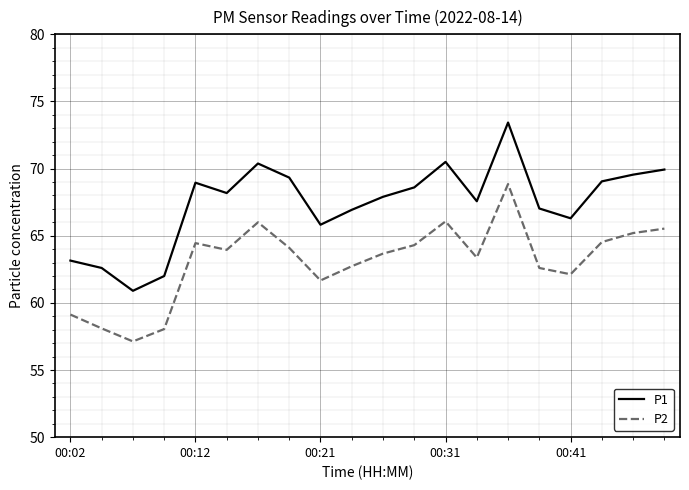

True or false: P1 has more than 1 interior local peaks.

True